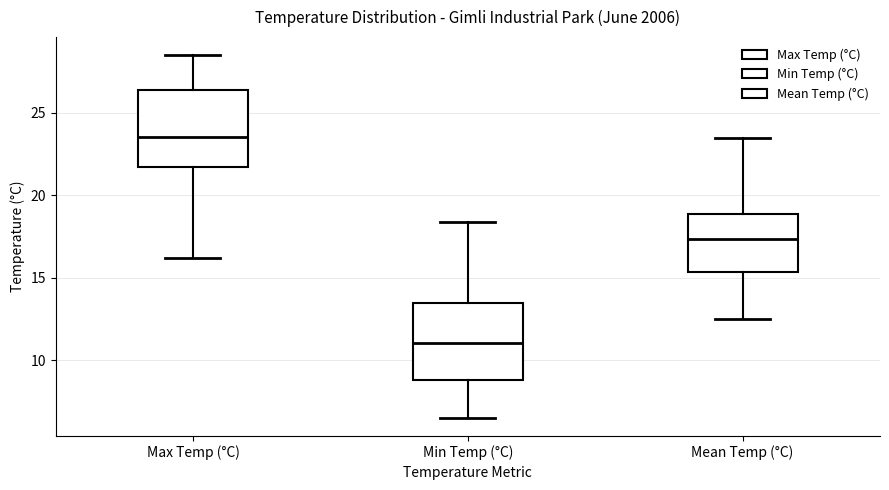

Reading left to right, transcribe this box plot: for each box, give where its median line is, the range the box spans, and where its two whiskers end, as read against the y-axis. The values are not printed on the chart, so give them approximately, as read against the axis.

Max Temp (°C): median 23.5, box 21.5 to 26.5, whiskers 16.0 to 28.5
Min Temp (°C): median 11.0, box 9.0 to 13.5, whiskers 6.5 to 18.5
Mean Temp (°C): median 17.5, box 15.5 to 19.0, whiskers 12.5 to 23.5